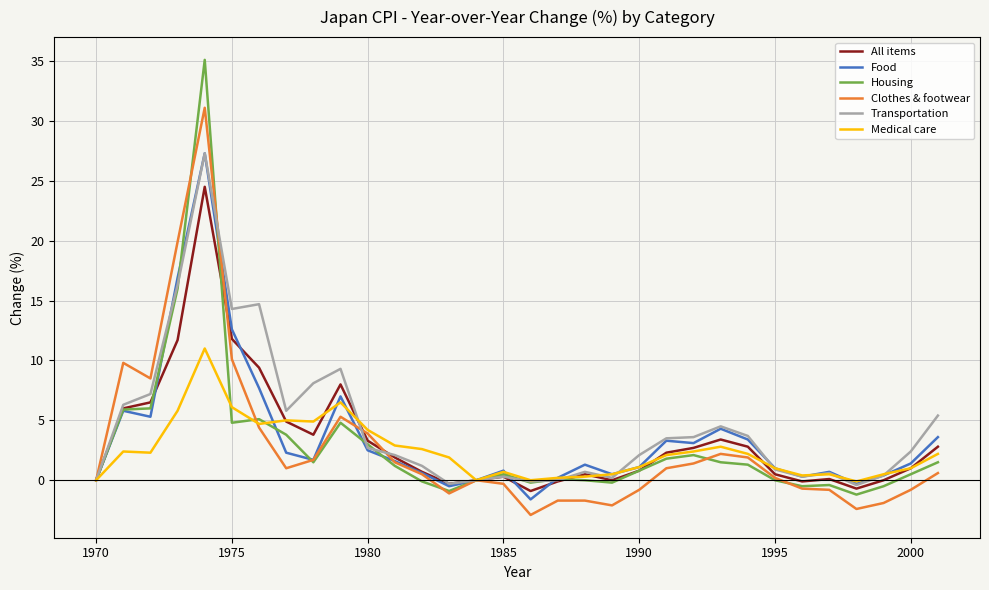

Which series has the largest total across all categories?

Transportation